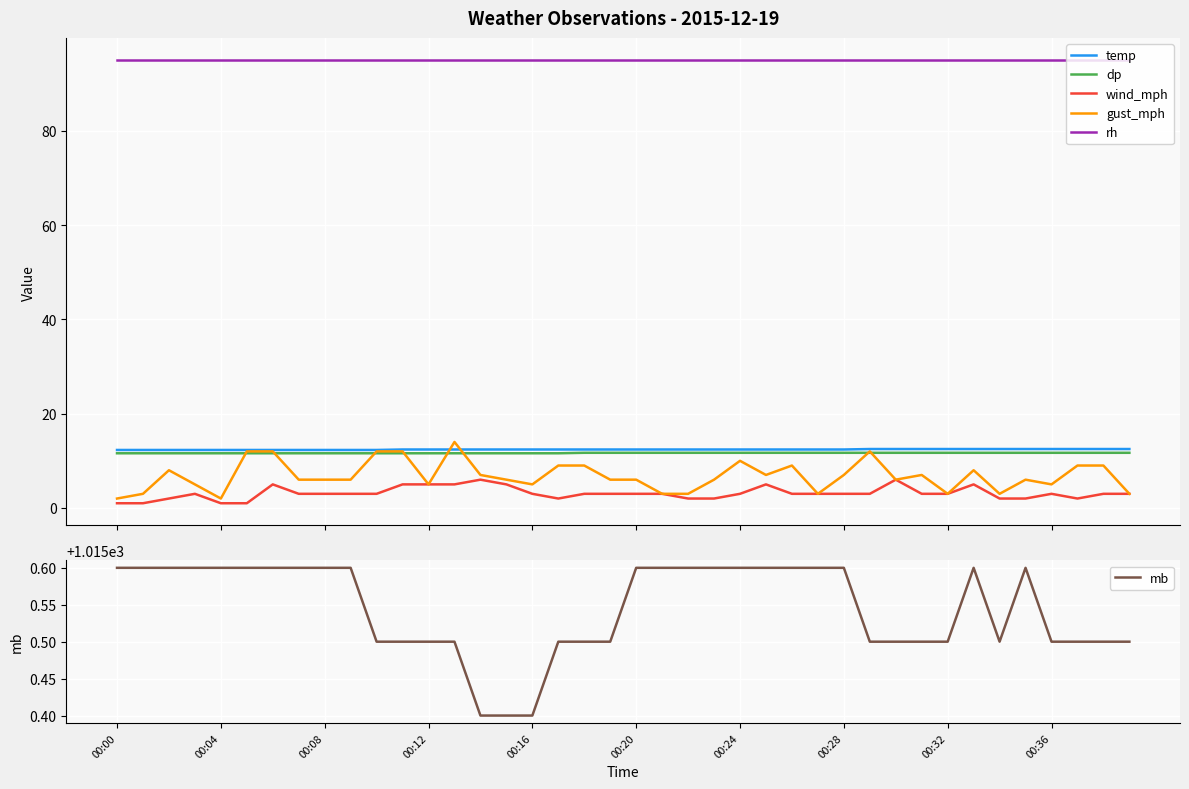

How many values in the wind_mph series are below 3?

11